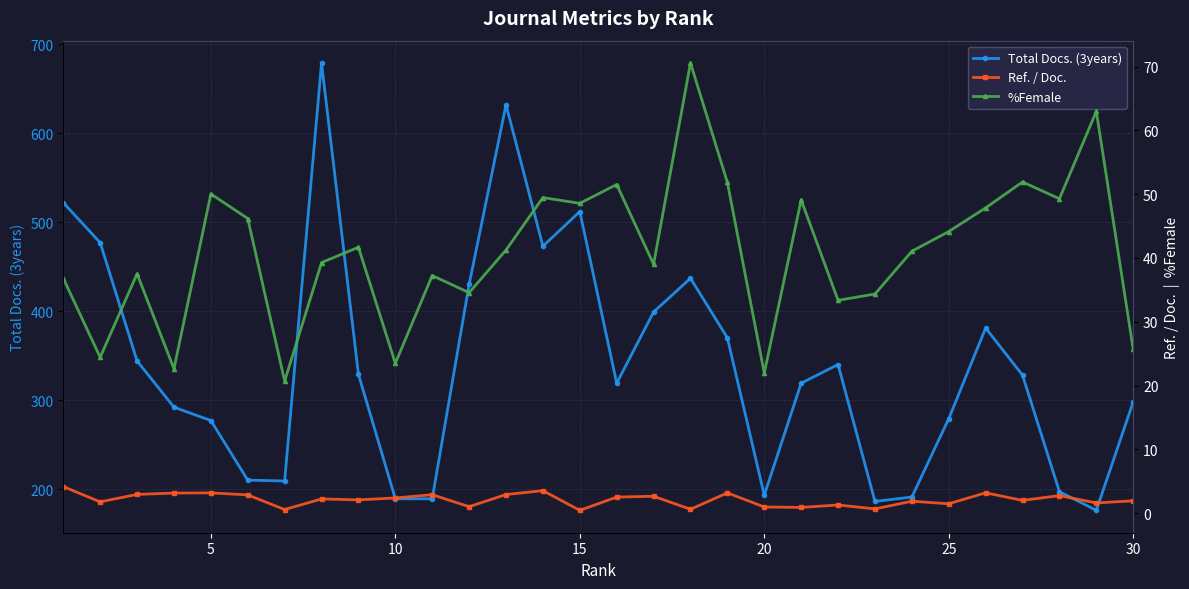

Is it true that Total Docs. (3years) equals 785 at 15?

False